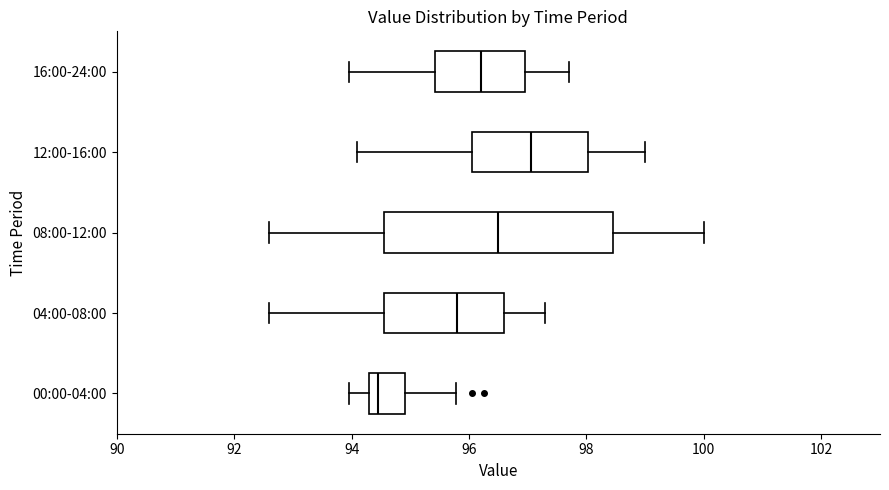

Comparing the boxes themselves (not the whiskers), which one is the widest?

08:00-12:00